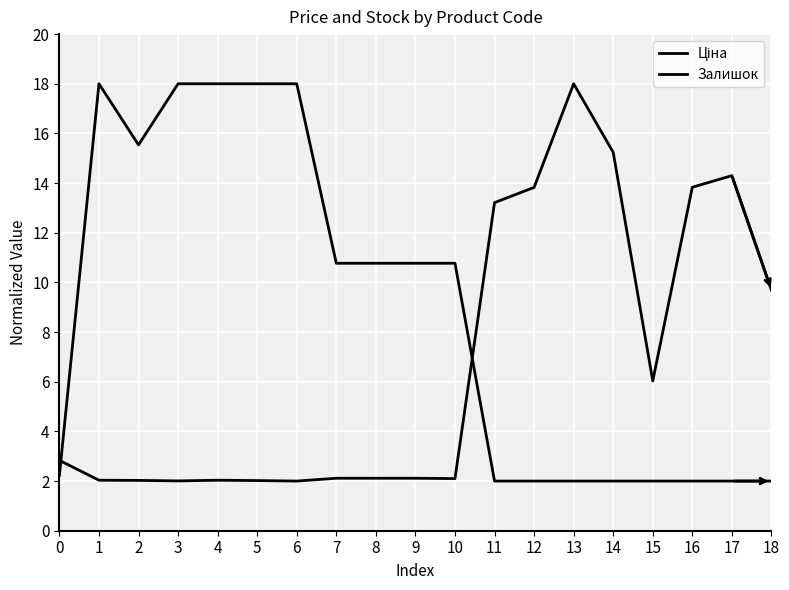

True or false: Залишок and Ціна intersect in this chart.

True